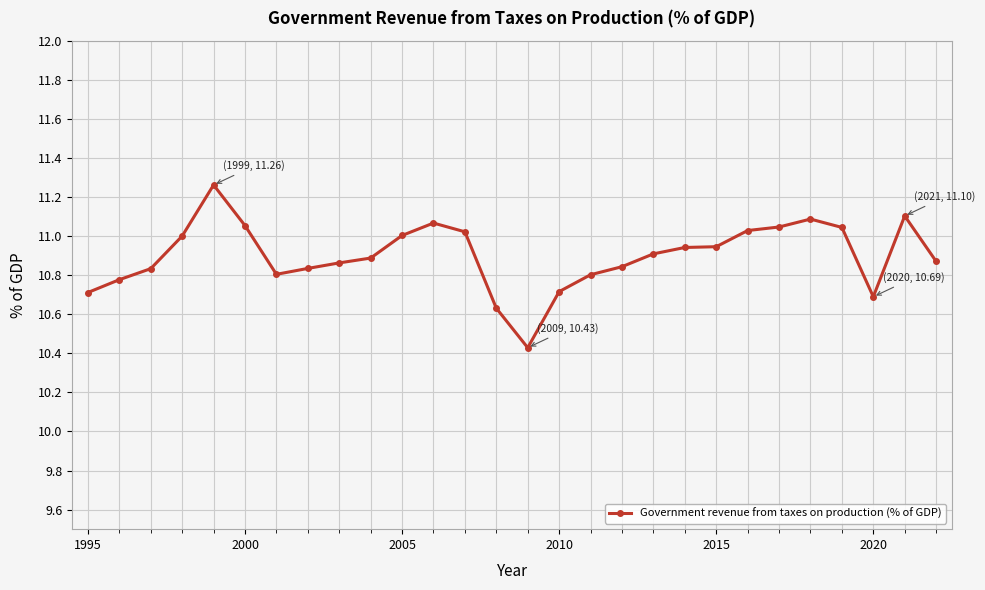

What is the sum of all values?

305.2